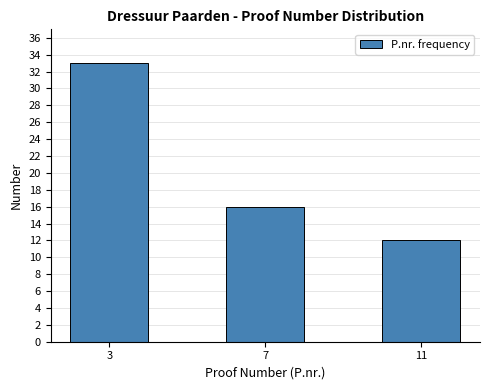

Reading left to right, extract all data points from this chart.

33	16	12